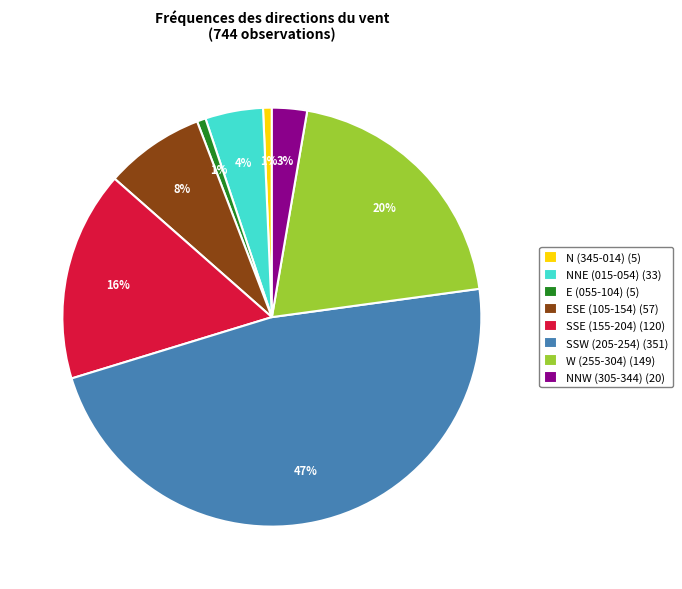

To the nearest percent, what percentage of the pie is ESE (105-154) (57)?

8%